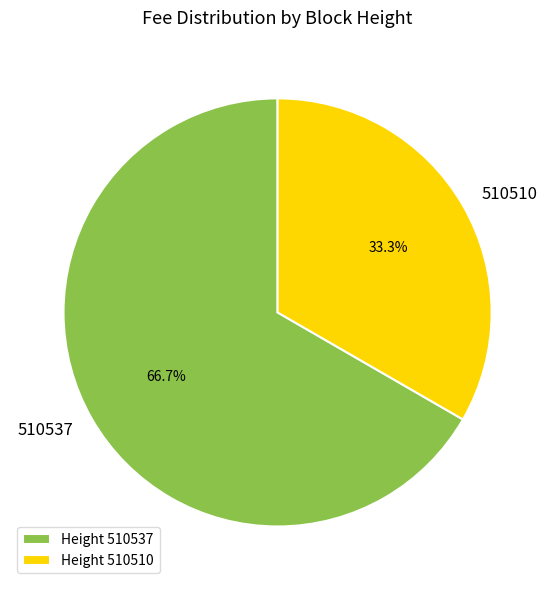

Which slice is the smallest?

510510